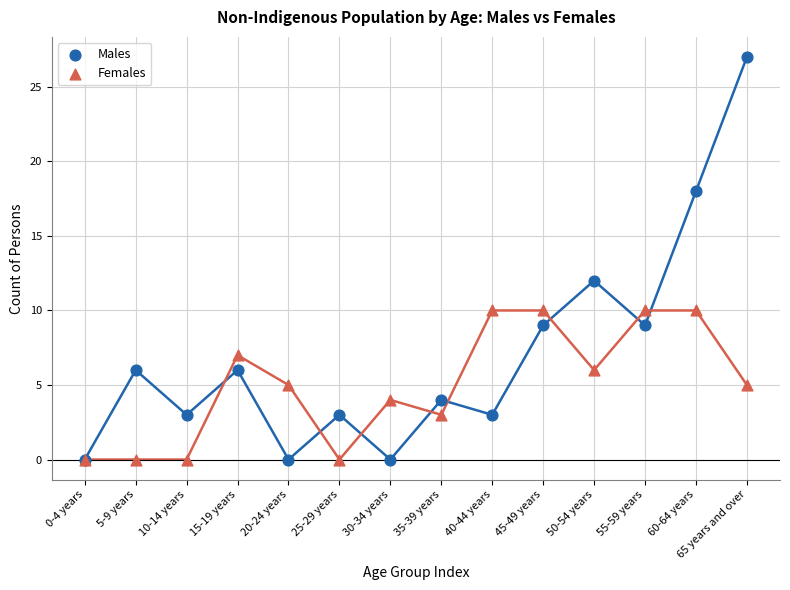

Across all series, what Y value is closest to 13?

12